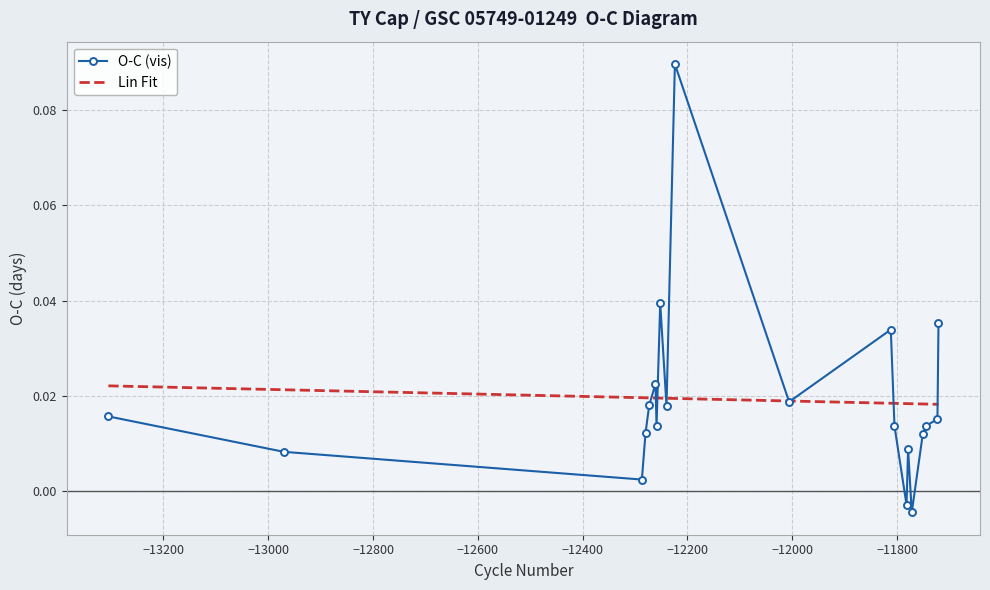

List the series in order of their peak value, lowest first.

Lin Fit, O-C (vis)